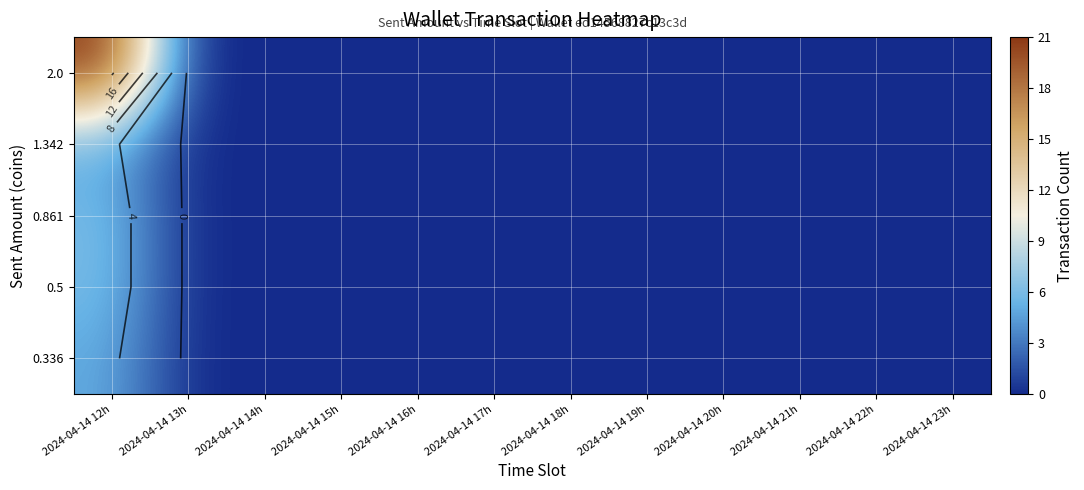

Which has a higher value, 2024-04-14 16h or 2024-04-14 18h?

2024-04-14 16h